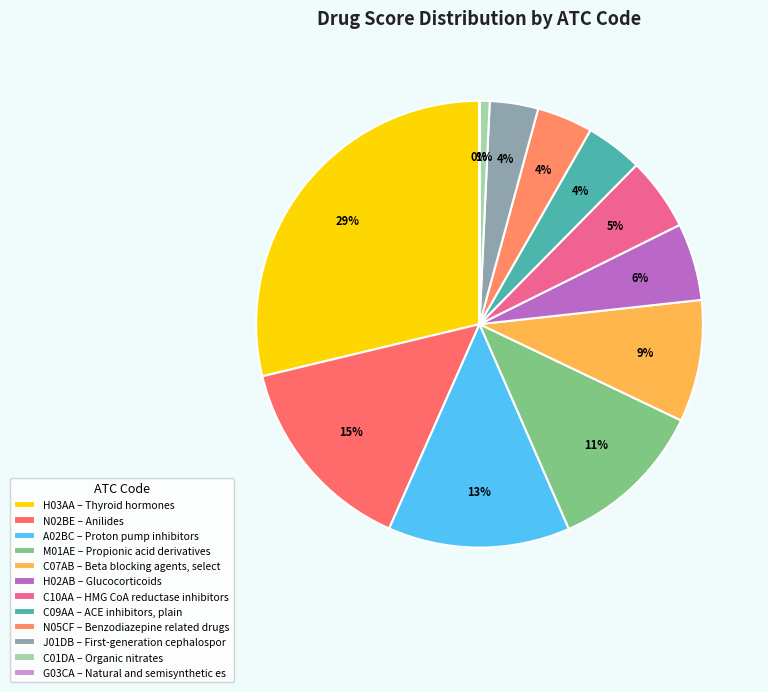

To the nearest percent, what is the average slice percentage?

8%